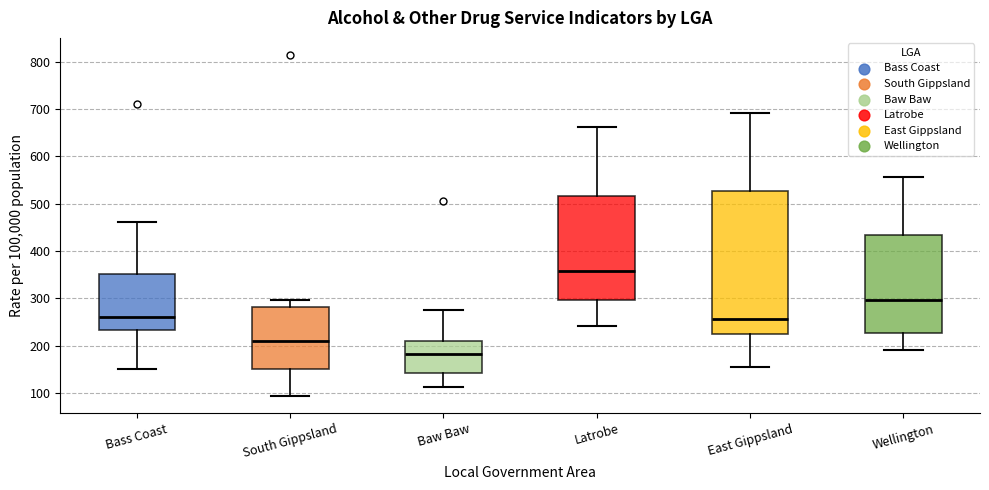

Where does the median line of the box for Bass Coast sit on the y-axis? The values are not printed on the chart, so give them approximately, as read against the axis.

260